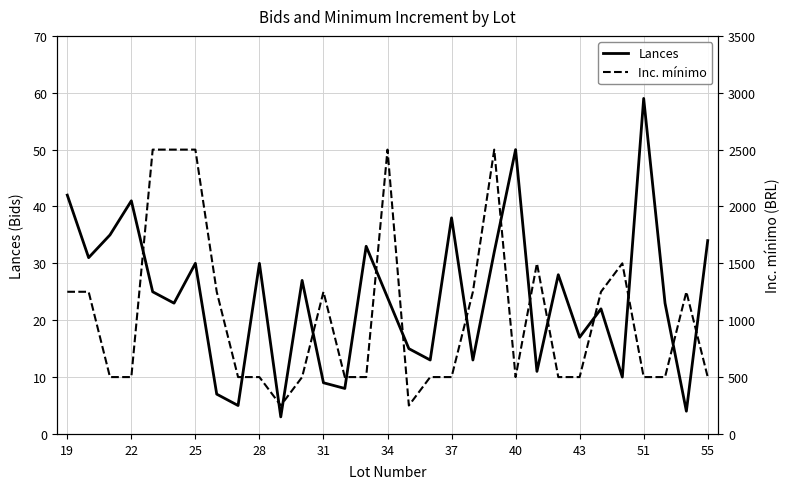

Reading left to right, transcribe all the data shown in this chart.

Lances: 42	31	35	41	25	23	30	7	5	30	3	27	9	8	33	24	15	13	38	13	32	50	11	28	17	22	10	59	23	4	34
Inc. mínimo: 1250	1250	500	500	2500	2500	2500	1250	500	500	250	500	1250	500	500	2500	250	500	500	1250	2500	500	1500	500	500	1250	1500	500	500	1250	500